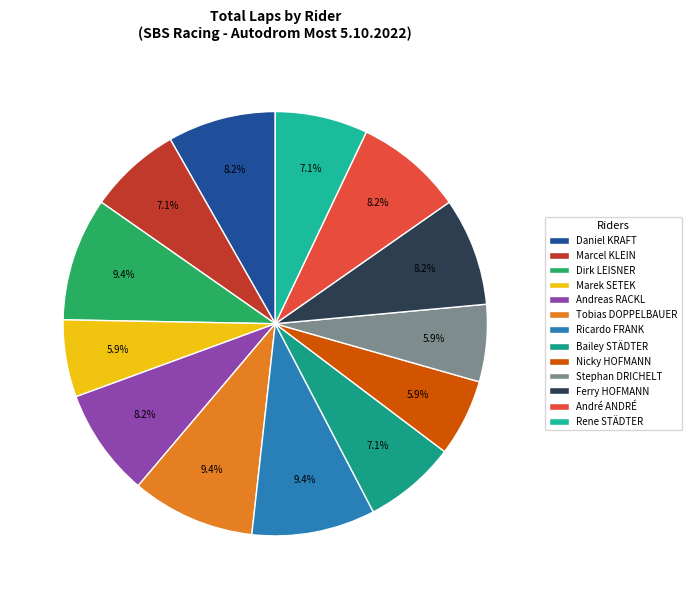

How many slices are in this pie chart?

13